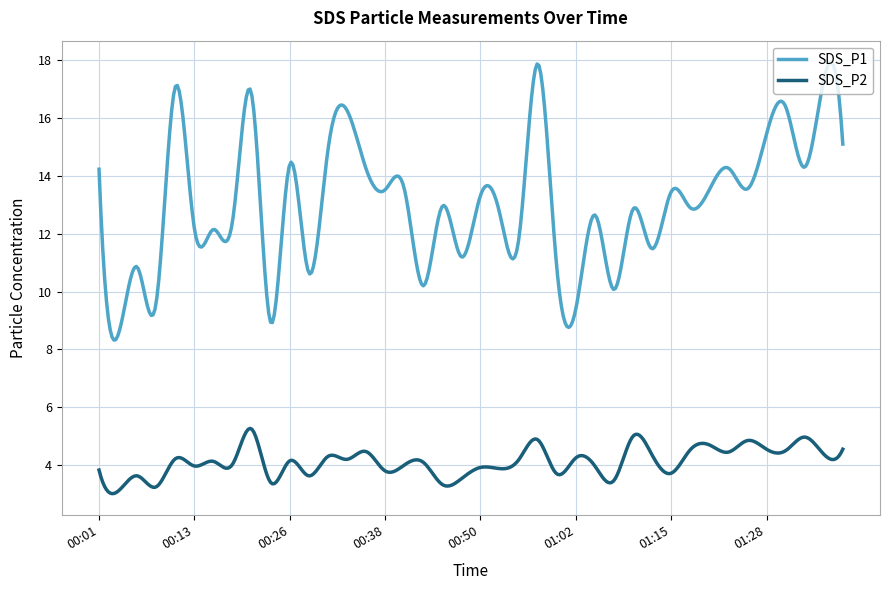

List the series in order of their overall mean, lowest first.

SDS_P2, SDS_P1